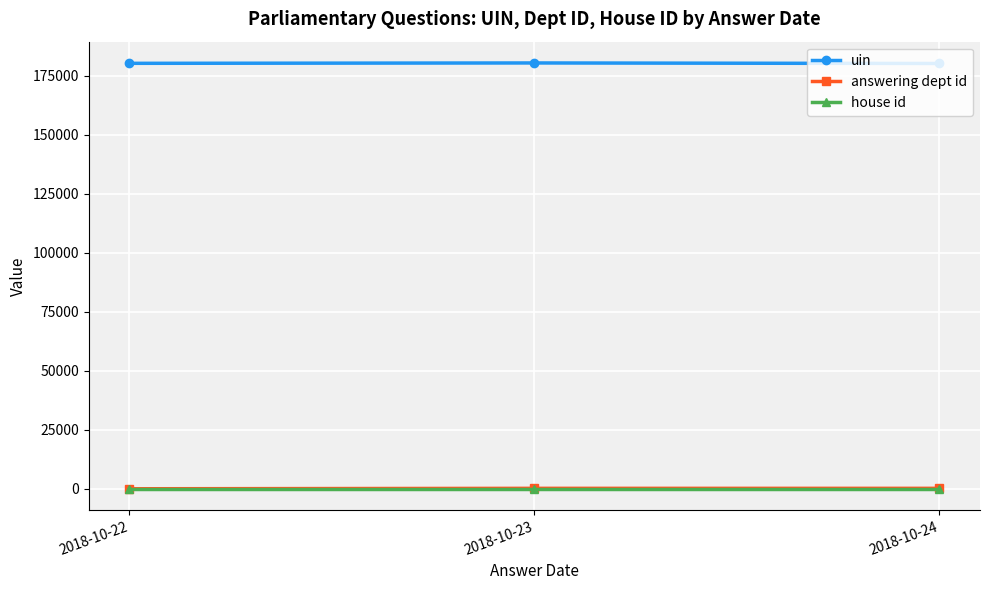

What is the sum of the uin values at 2018-10-24 and 2018-10-22?

360254.0